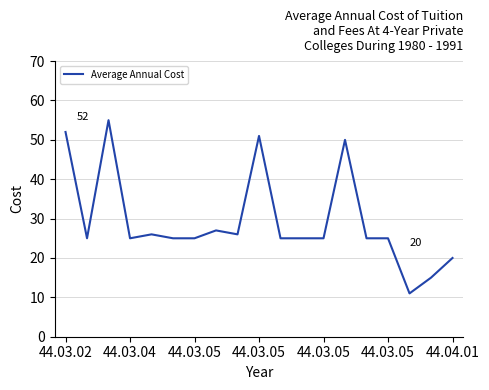

What is the difference between the maximum and minimum values?

44